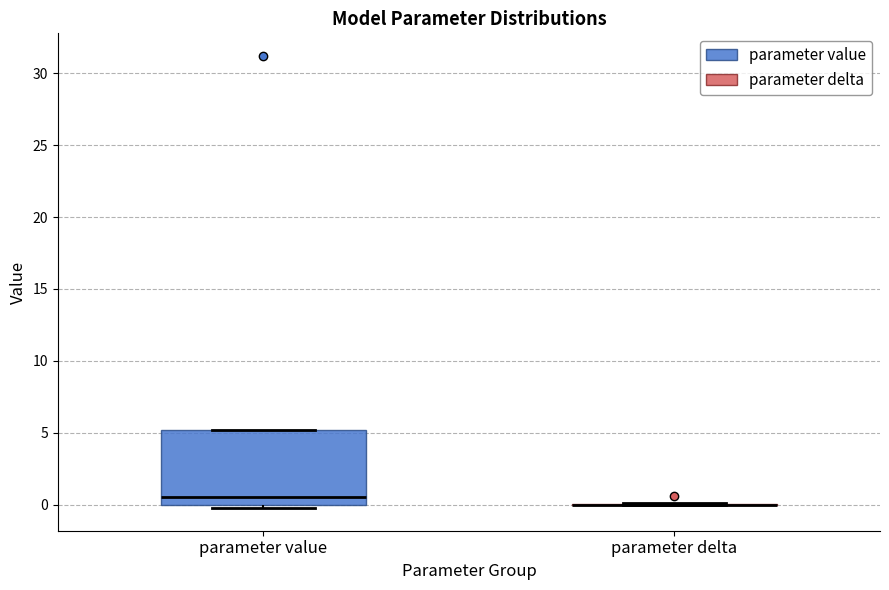

Reading left to right, read every box against the y-axis: the position of its median line, the range the box covers, and the ends of its whiskers. The values are not printed on the chart, so give them approximately, as read against the axis.

parameter value: median 0.5, box 0.0 to 5.0, whiskers 0.0 (just below the box's lower edge) to 5.0
parameter delta: box collapsed to a line at 0.0, whiskers 0.0 to 0.0